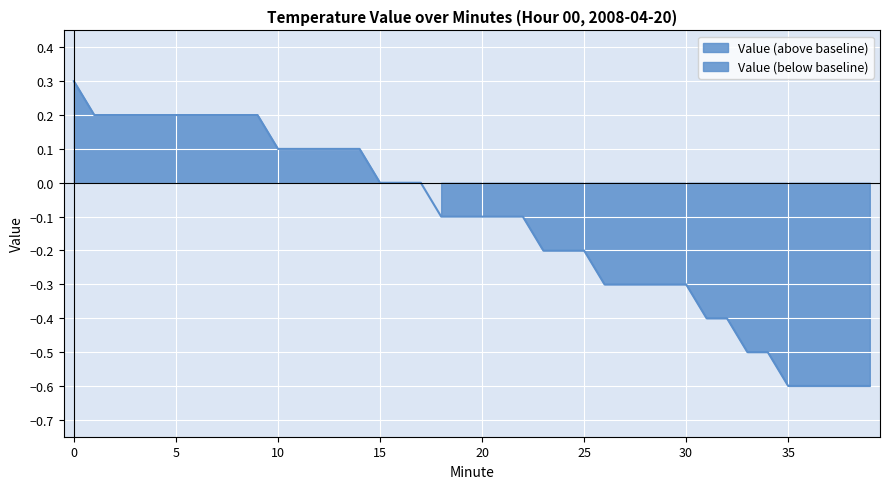

What is the change in value from 25 to 28?

-0.1